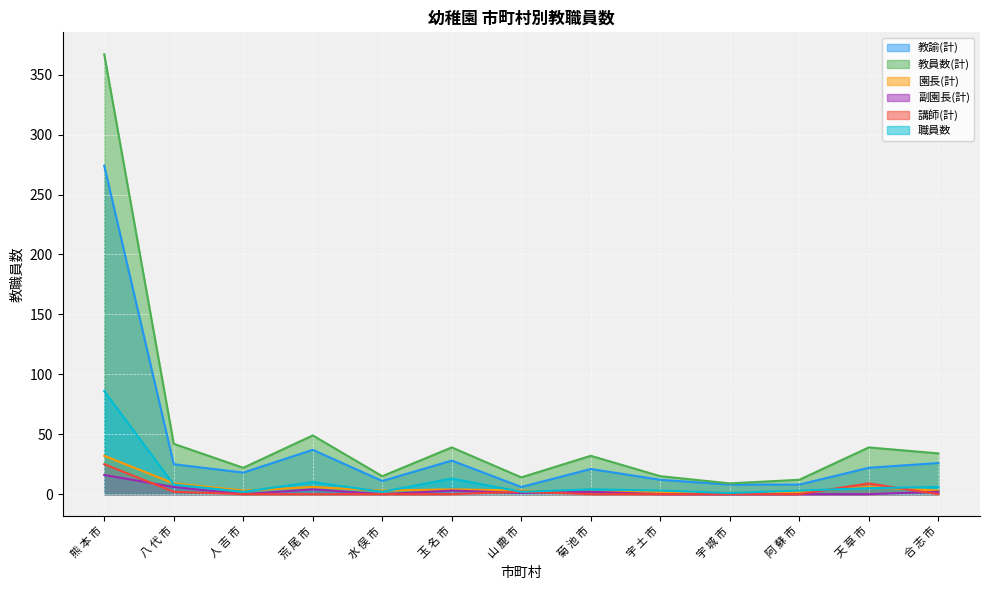

List the series in order of their peak value, lowest first.

副園長(計), 講師(計), 園長(計), 職員数, 教諭(計), 教員数(計)